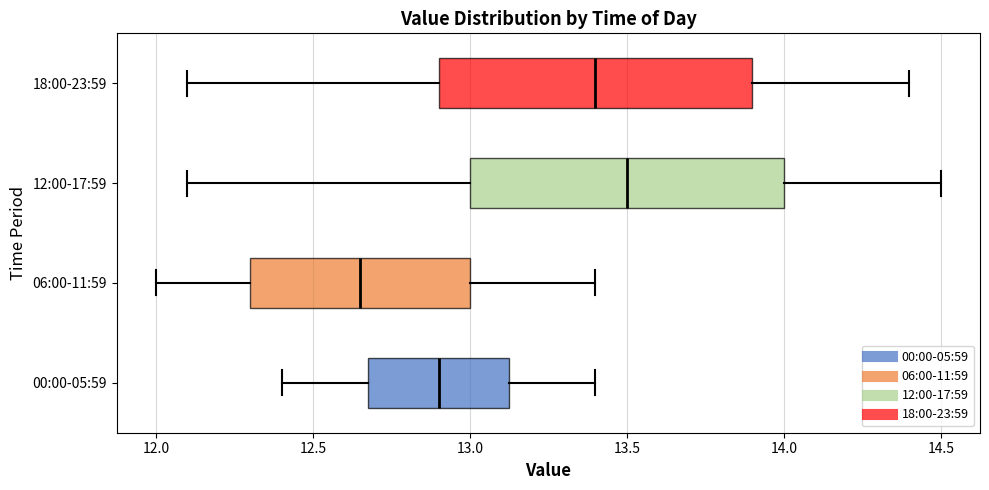

Reading bottom to top, read every box against the x-axis: the position of its median line, the range the box covers, and the ends of its whiskers. The values are not printed on the chart, so give them approximately, as read against the axis.

00:00-05:59: median 12.90, box 12.70 to 13.15, whiskers 12.40 to 13.40
06:00-11:59: median 12.65, box 12.30 to 13.00, whiskers 12.00 to 13.40
12:00-17:59: median 13.50, box 13.00 to 14.00, whiskers 12.10 to 14.50
18:00-23:59: median 13.40, box 12.90 to 13.90, whiskers 12.10 to 14.40